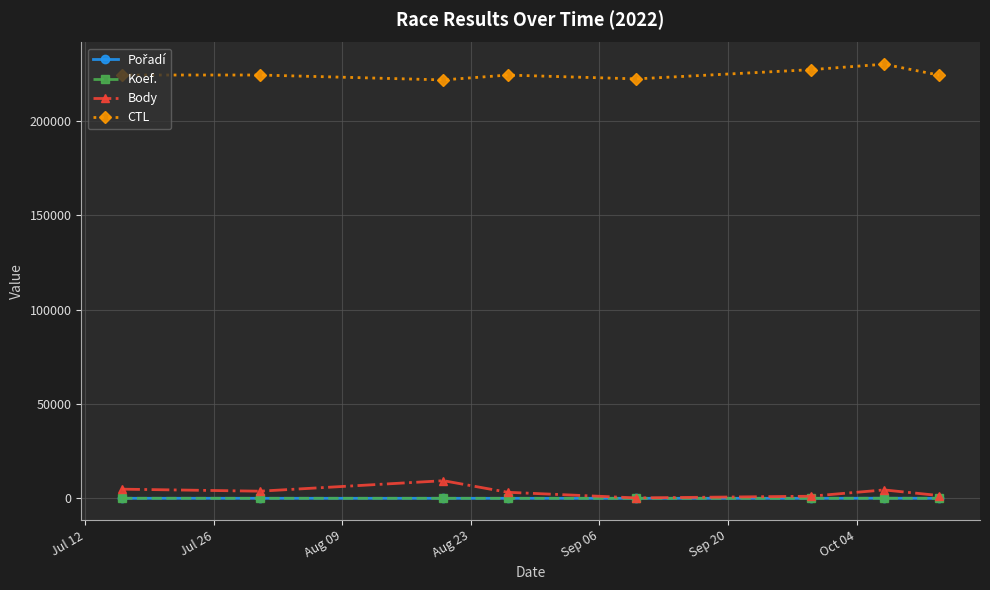

What is the greatest value displayed?

229920